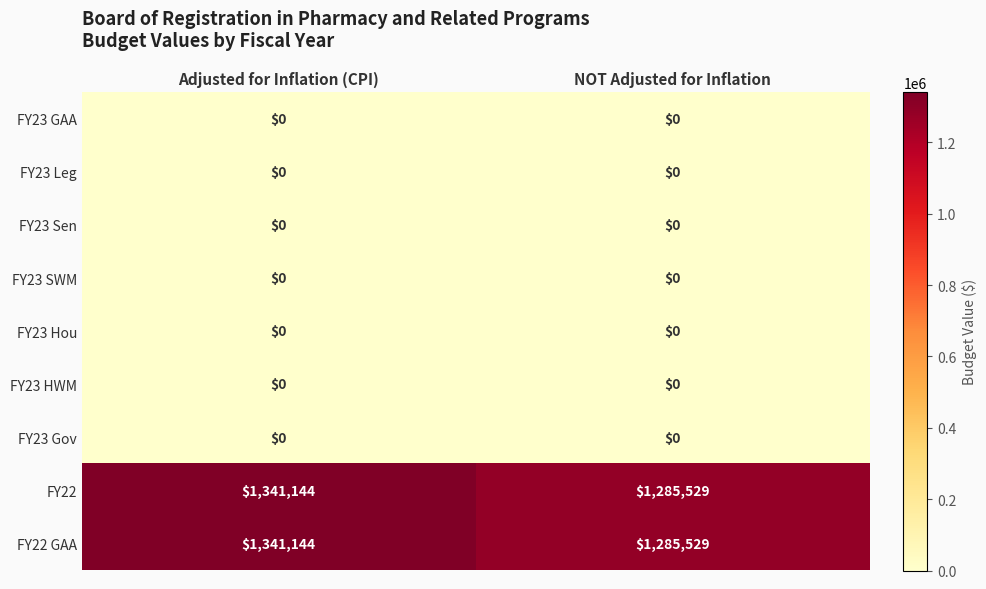

Reading right to left, transcribe all the data shown in this chart.

FY23 GAA: 0	0
FY23 Leg: 0	0
FY23 Sen: 0	0
FY23 SWM: 0	0
FY23 Hou: 0	0
FY23 HWM: 0	0
FY23 Gov: 0	0
FY22: 1285529	1341144
FY22 GAA: 1285529	1341144